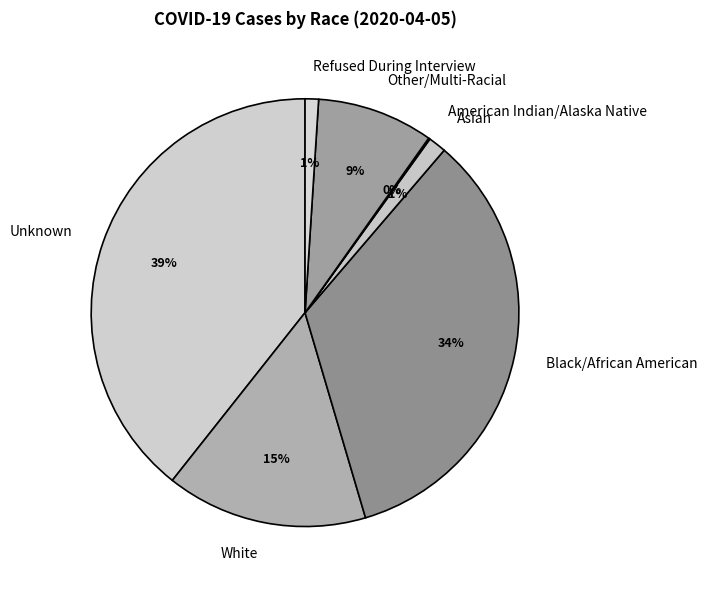

Which category has the biggest portion of the pie?

Unknown